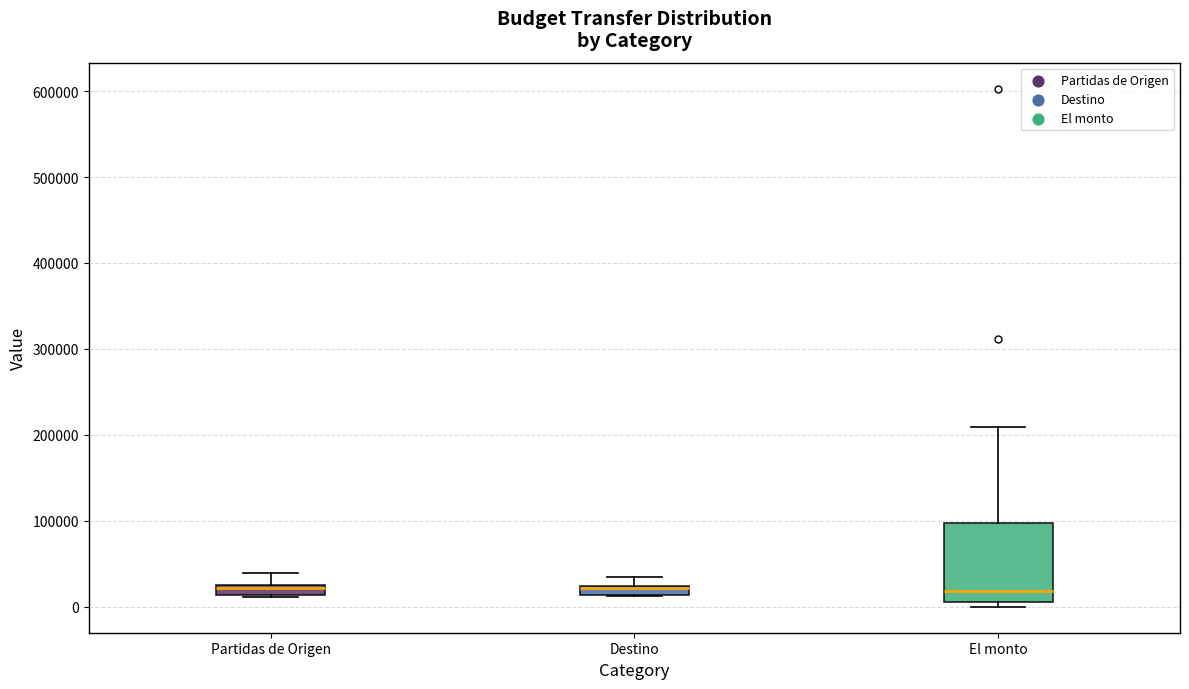

Comparing the boxes themselves (not the whiskers), which one is the tallest?

El monto